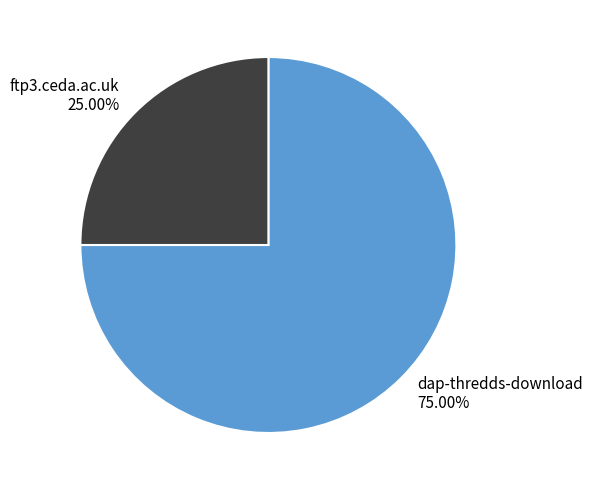

Is it true that ftp3.ceda.ac.uk is 25% of the pie?

True